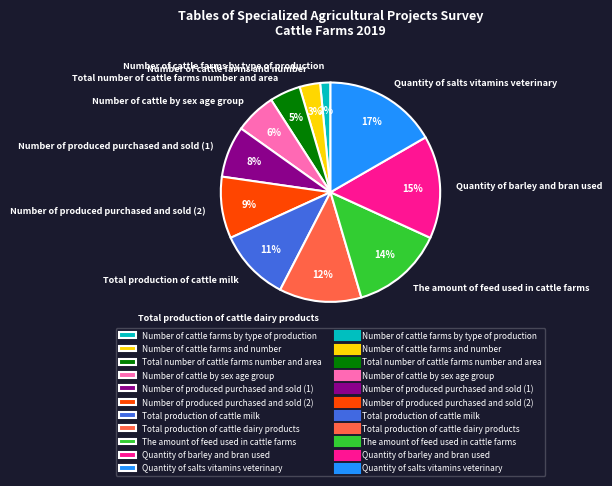

Which slice is the smallest?

Number of cattle farms by type of production